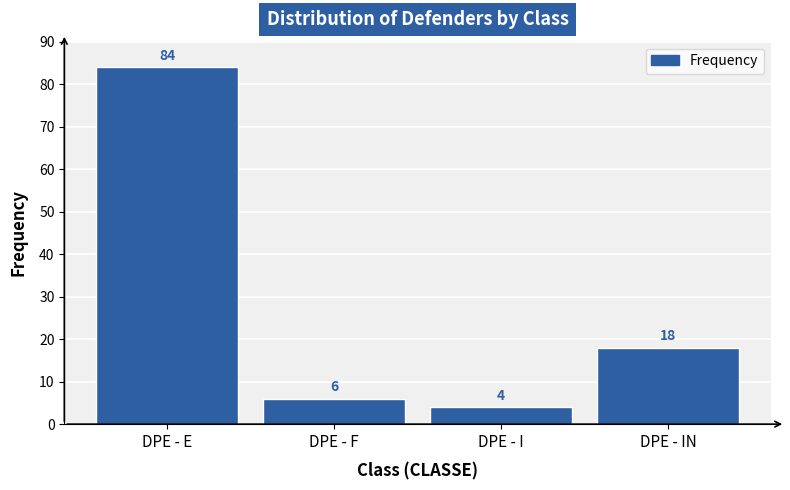

Reading left to right, what are all the values shown in this chart?

84	6	4	18